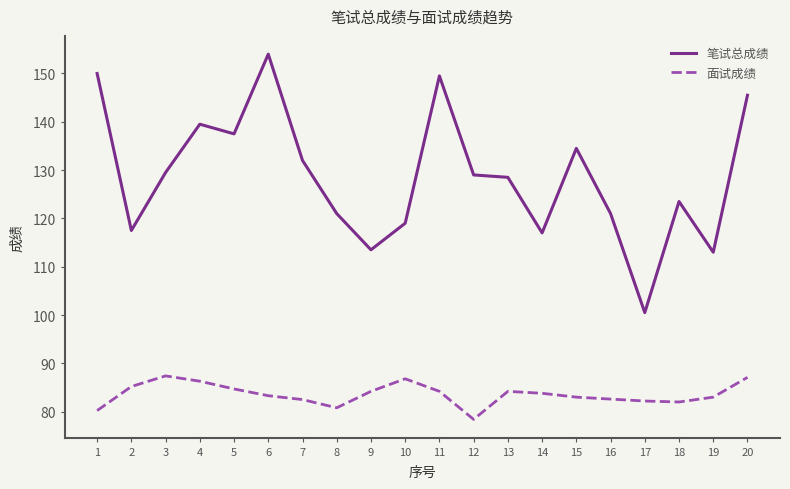

What is the difference between the 笔试总成绩 values at 11 and 16?

28.5